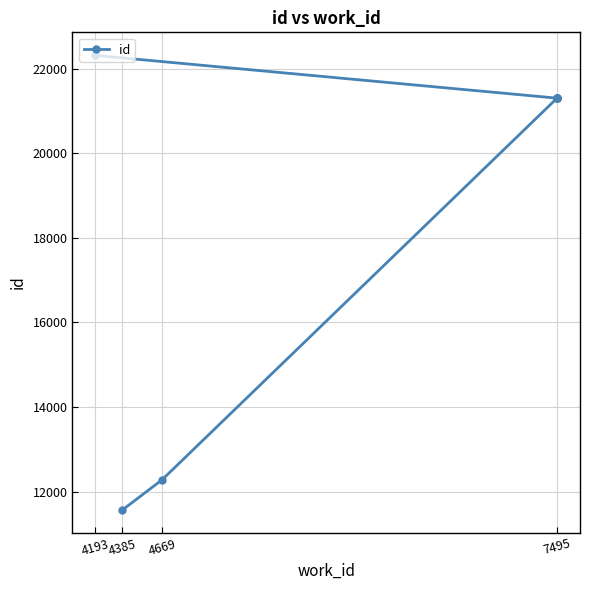

What position from the right is 5?

3